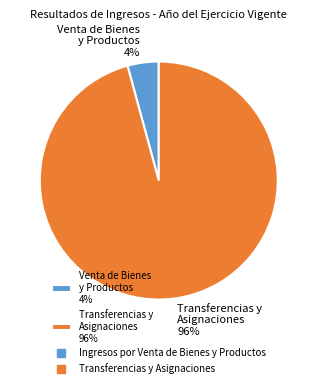

Is it true that Transferencias y Asignaciones 96% is 96% of the pie?

True